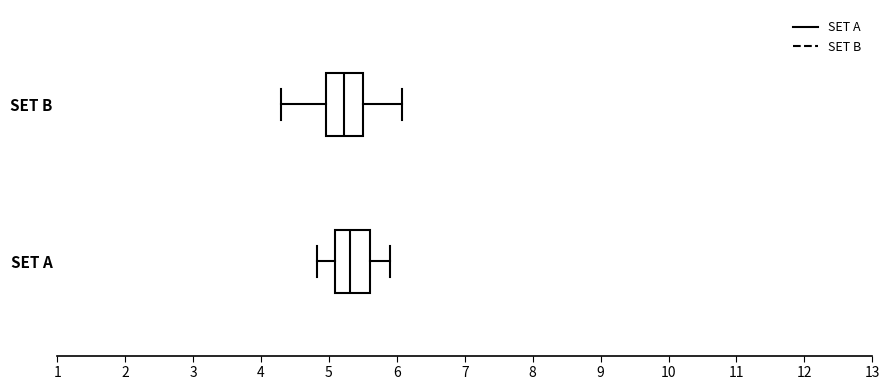

Where does the right whisker of the box for SET A end on the x-axis? The values are not printed on the chart, so give them approximately, as read against the axis.

5.9